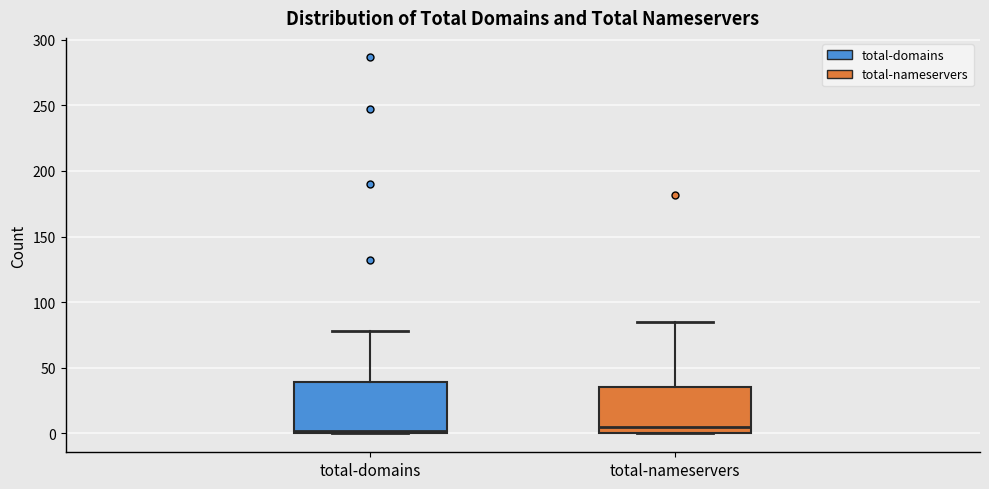

Where is the upper edge of the box for total-nameservers on the y-axis? The values are not printed on the chart, so give them approximately, as read against the axis.

35